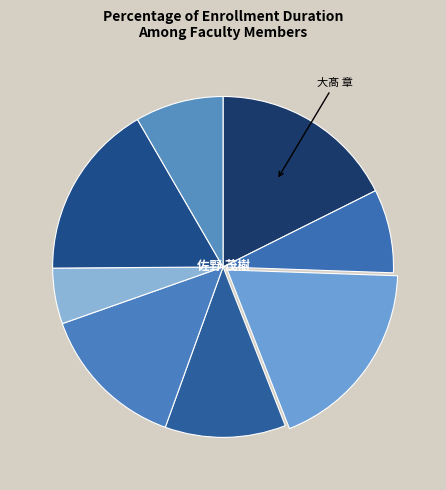

Is there any slice that represents more than half of the pie?

No